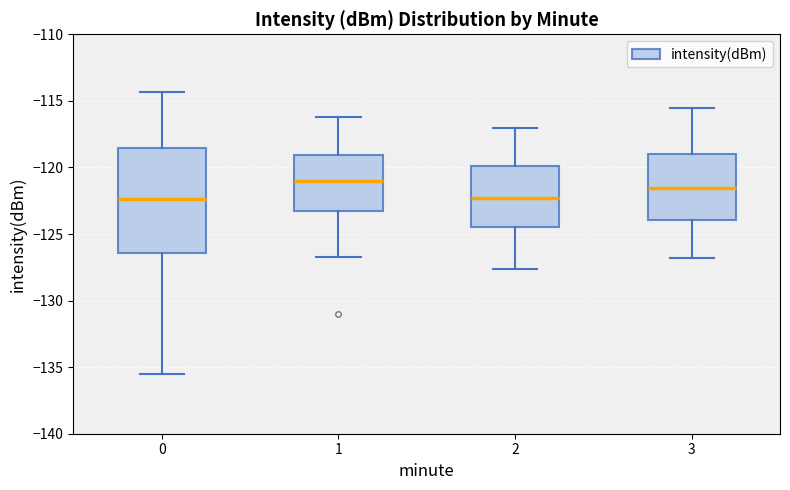

Reading left to right, transcribe this box plot: for each box, give where its median line is, the range the box spans, and where its two whiskers end, as read against the y-axis. The values are not printed on the chart, so give them approximately, as read against the axis.

0: median -122.5, box -126.5 to -118.5, whiskers -135.5 to -114.5
1: median -121.0, box -123.5 to -119.0, whiskers -126.5 to -116.0
2: median -122.5, box -124.5 to -120.0, whiskers -127.5 to -117.0
3: median -121.5, box -124.0 to -119.0, whiskers -127.0 to -115.5